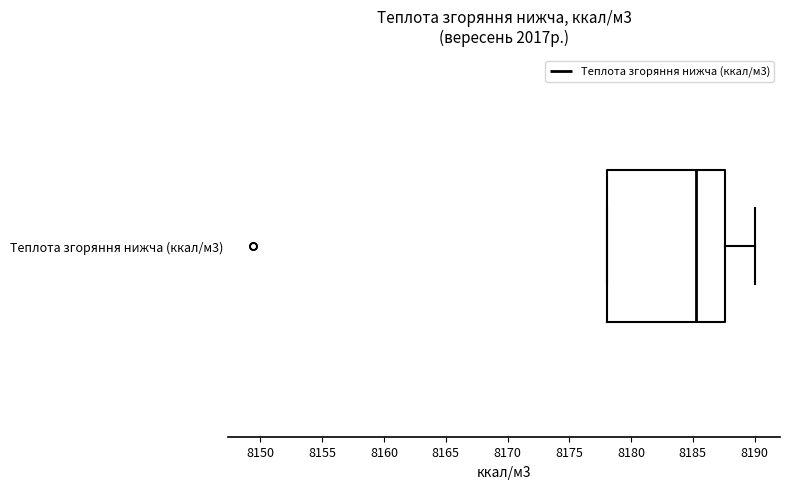

Transcribe this box plot: give where the median line is, the range the box spans, and where the two whiskers end, as read against the x-axis. The values are not printed on the chart, so give them approximately, as read against the axis.

median 8185.0, box 8178.0 to 8187.5, whiskers 8178.0 to 8190.0